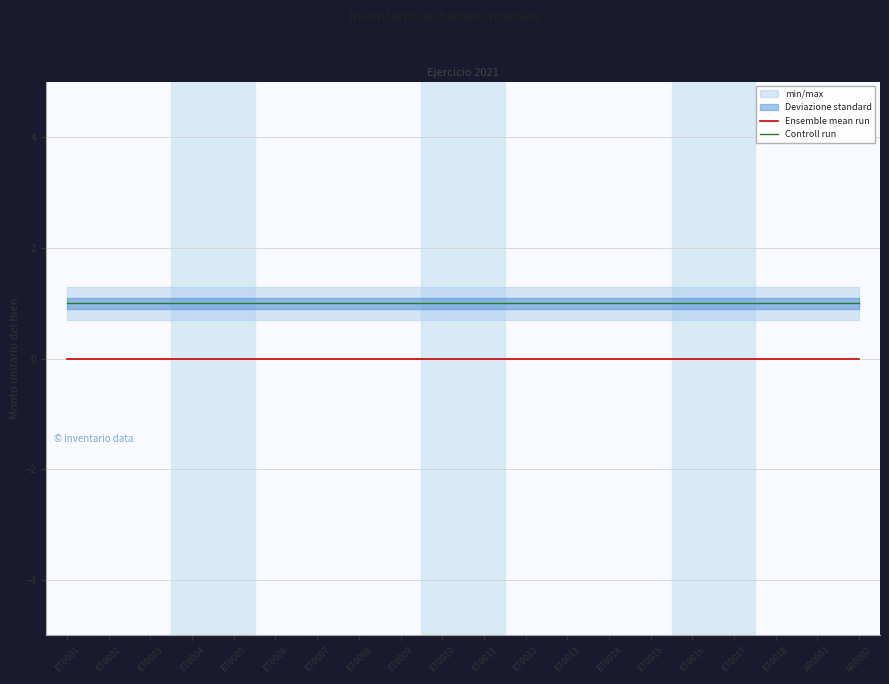

True or false: Ensemble mean run and Controll run intersect in this chart.

False